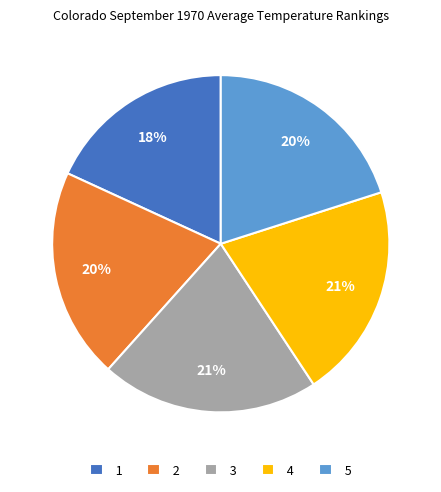

Combined, do 3 and 4 account for over 50%?

No